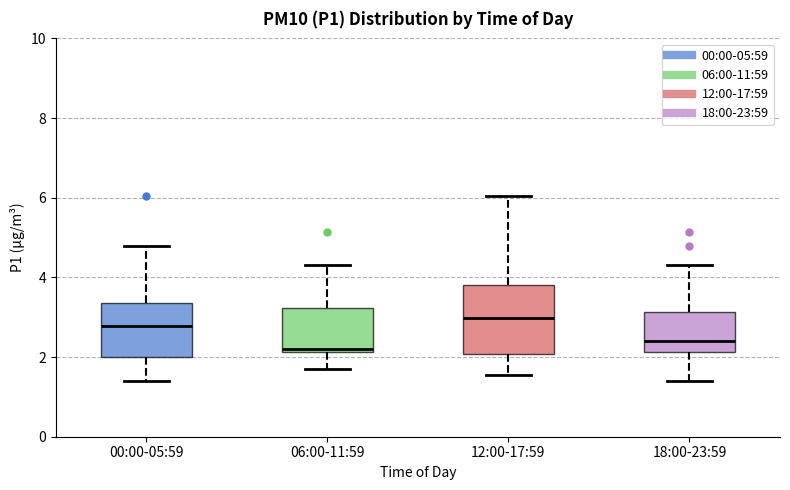

Reading left to right, transcribe this box plot: for each box, give where its median line is, the range the box spans, and where its two whiskers end, as read against the y-axis. The values are not printed on the chart, so give them approximately, as read against the axis.

00:00-05:59: median 2.8, box 2.0 to 3.4, whiskers 1.4 to 4.8
06:00-11:59: median 2.2 (just above the box's lower edge), box 2.2 to 3.2, whiskers 1.8 to 4.4
12:00-17:59: median 3.0, box 2.0 to 3.8, whiskers 1.6 to 6.0
18:00-23:59: median 2.4, box 2.2 to 3.2, whiskers 1.4 to 4.4